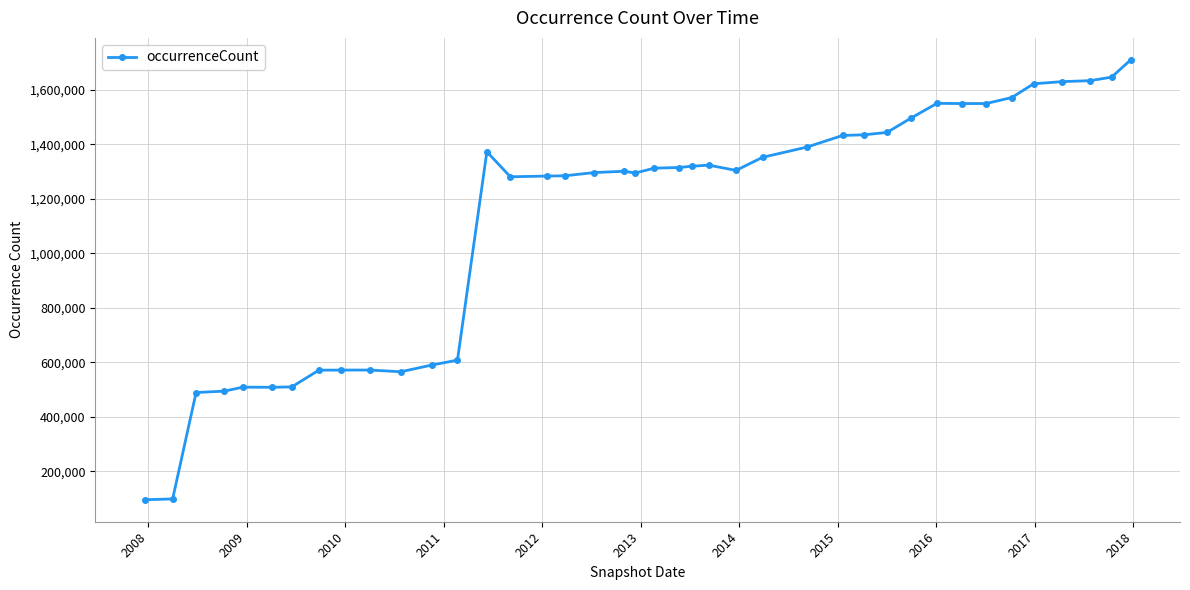

True or false: the data has more than 2 interior local peaks.

True